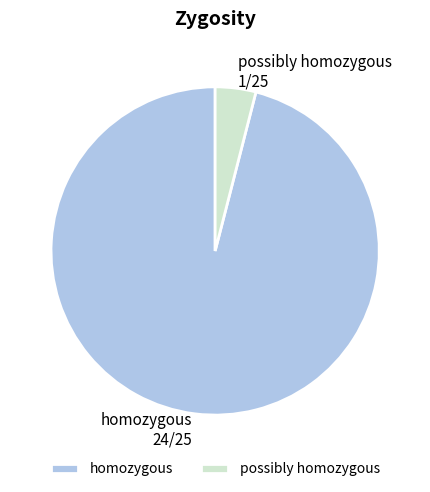

How many segments does this pie chart have?

2